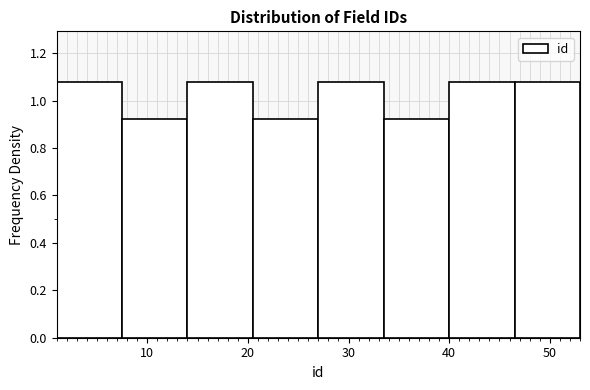

What is the height of the bar covering 1.0 to 7.5 on the x-axis? Neither the bar edges nor the heights are printed on the chart, so give them approximately, as read against the axes.

1.08